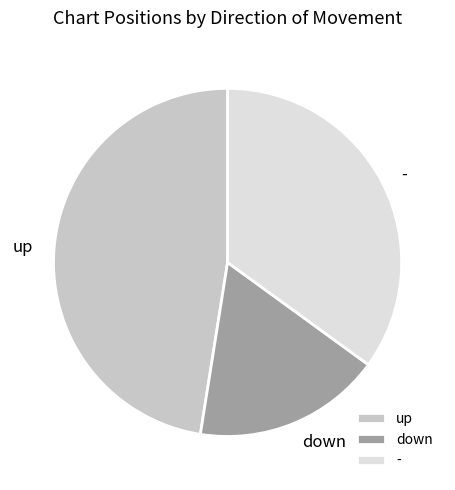

Between down and -, which is larger?

-